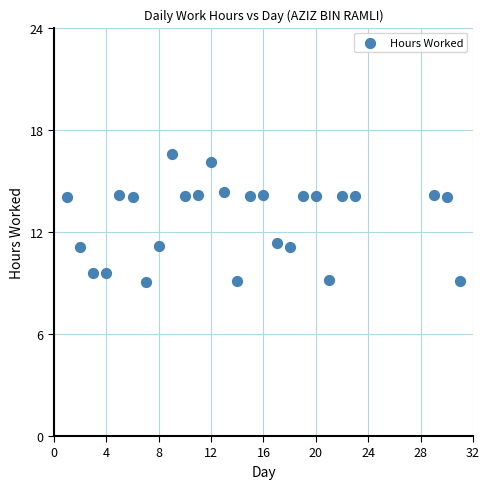

What is the range of X values (max minus min)?

30.0